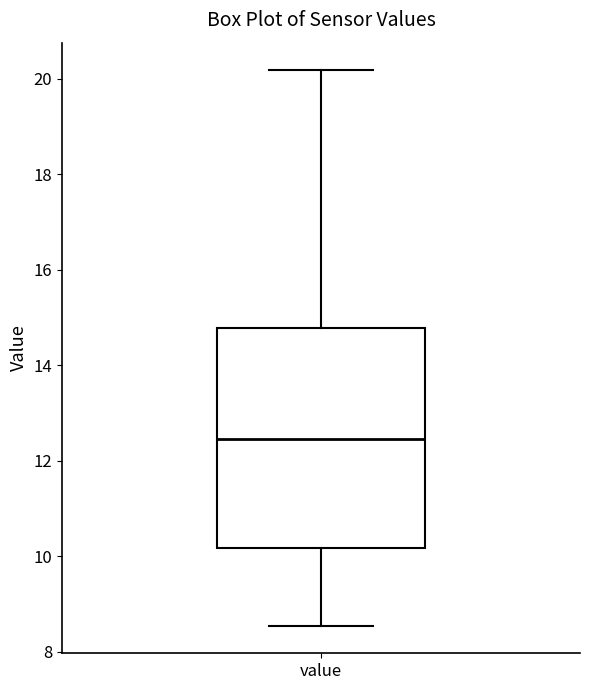

Read this box plot against the y-axis: the position of the median line, the range covered by the box, and the ends of both whiskers. The values are not printed on the chart, so give them approximately, as read against the axis.

median 12.4, box 10.2 to 14.8, whiskers 8.6 to 20.2